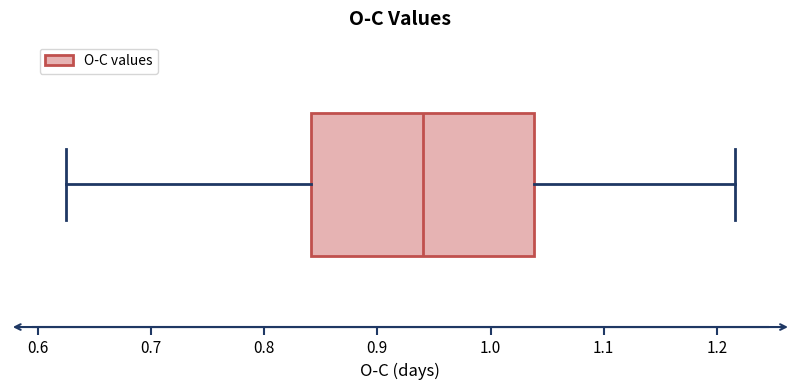

Transcribe this box plot: give where the median line is, the range the box spans, and where the two whiskers end, as read against the x-axis. The values are not printed on the chart, so give them approximately, as read against the axis.

median 0.94, box 0.84 to 1.04, whiskers 0.62 to 1.22